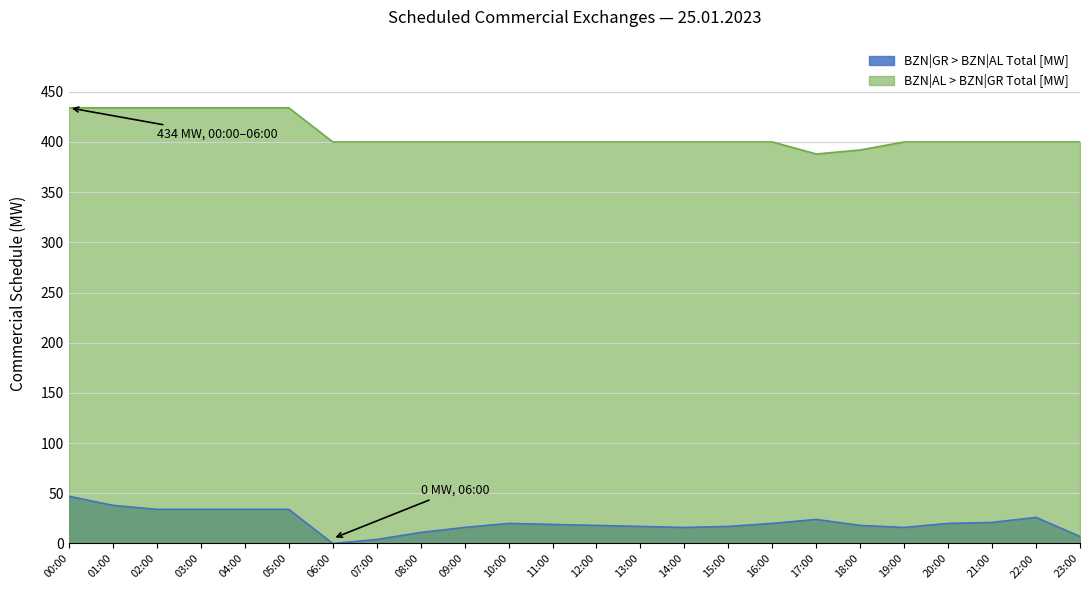

How many values in the BZN|AL > BZN|GR Total [MW] series exceed 400?

6